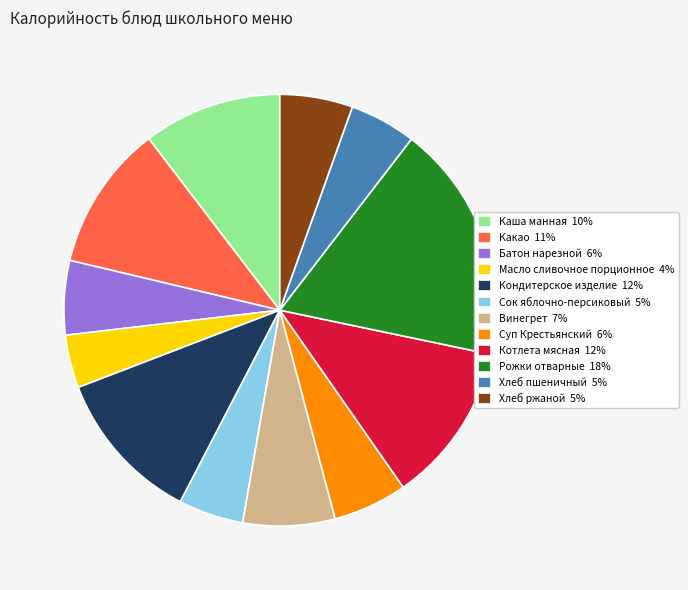

How many segments does this pie chart have?

12